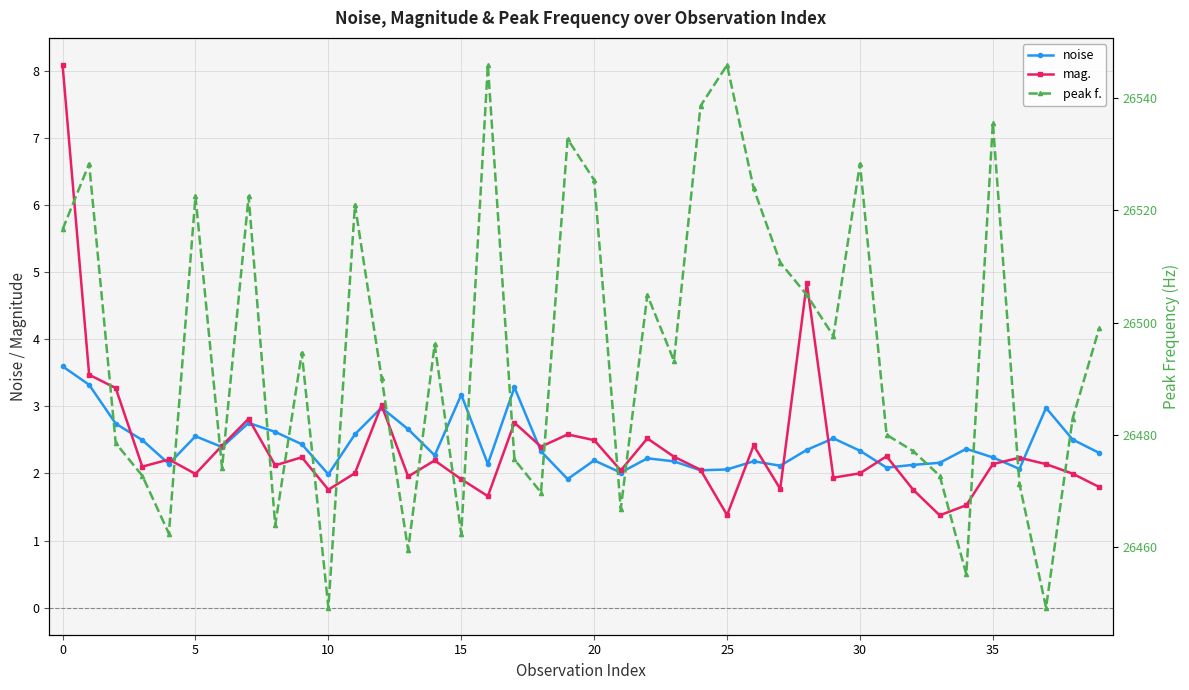

Which category has the lowest value in the noise series?

19